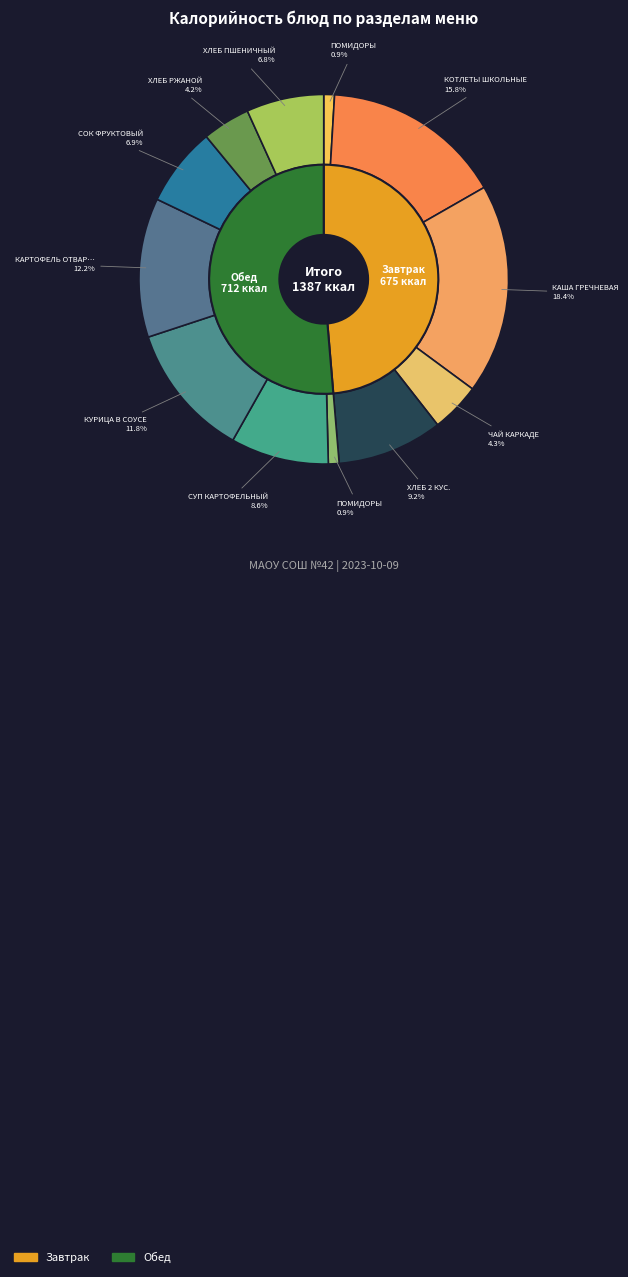

To the nearest percent, what is the difference between the largest and smallest slice percentages?

17%